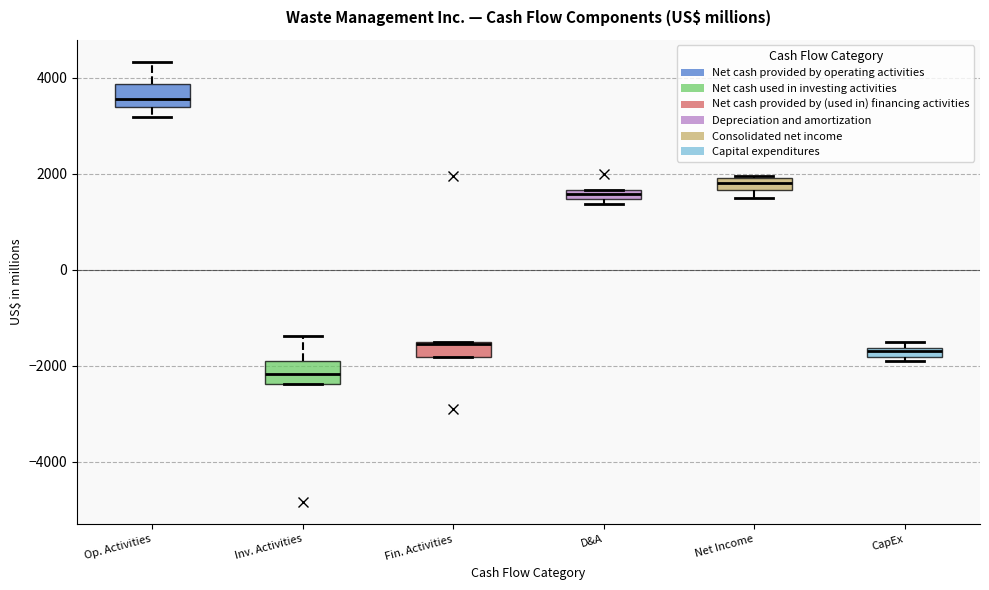

Which box has the lowest median line?

Inv. Activities